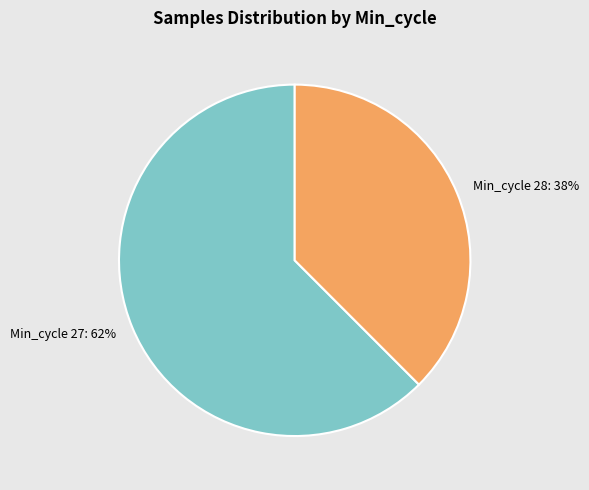

To the nearest percent, what is the average slice percentage?

50%